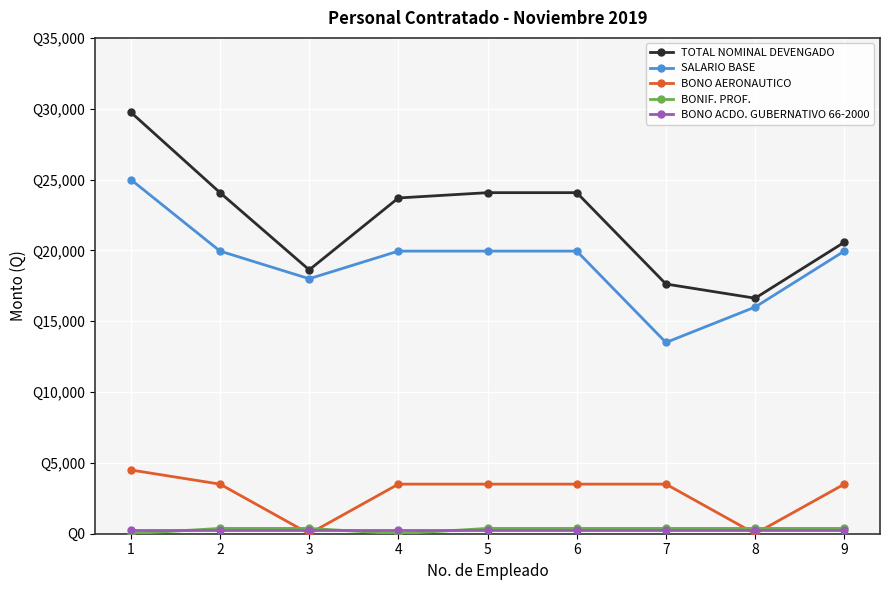

At which category is the sum across all series the highest?

1